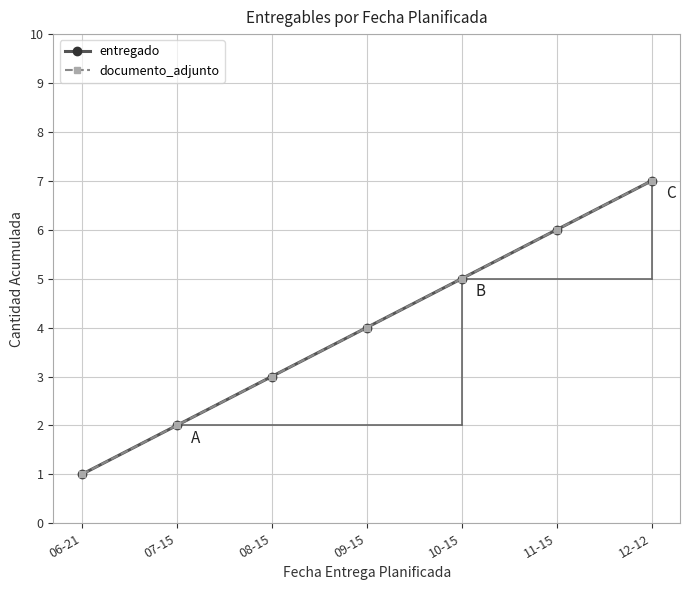

Is this an area chart (filled region under the line)?

No